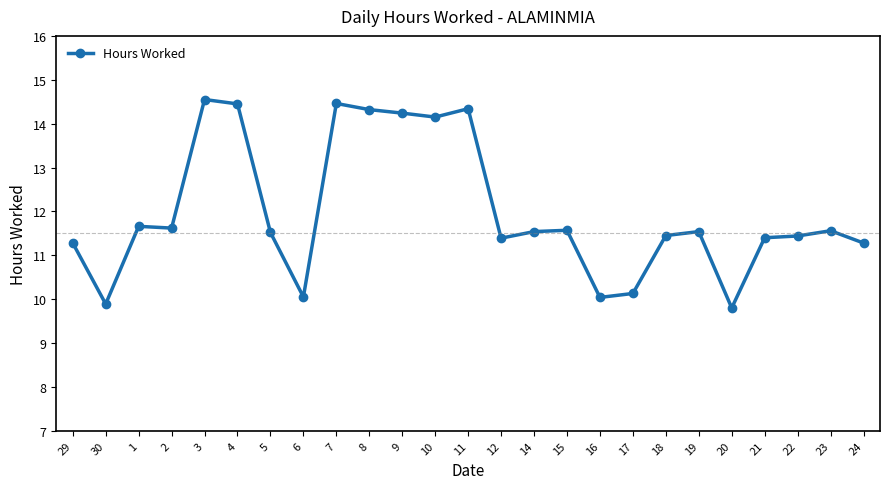

Between 22 and 14, which is larger?

14